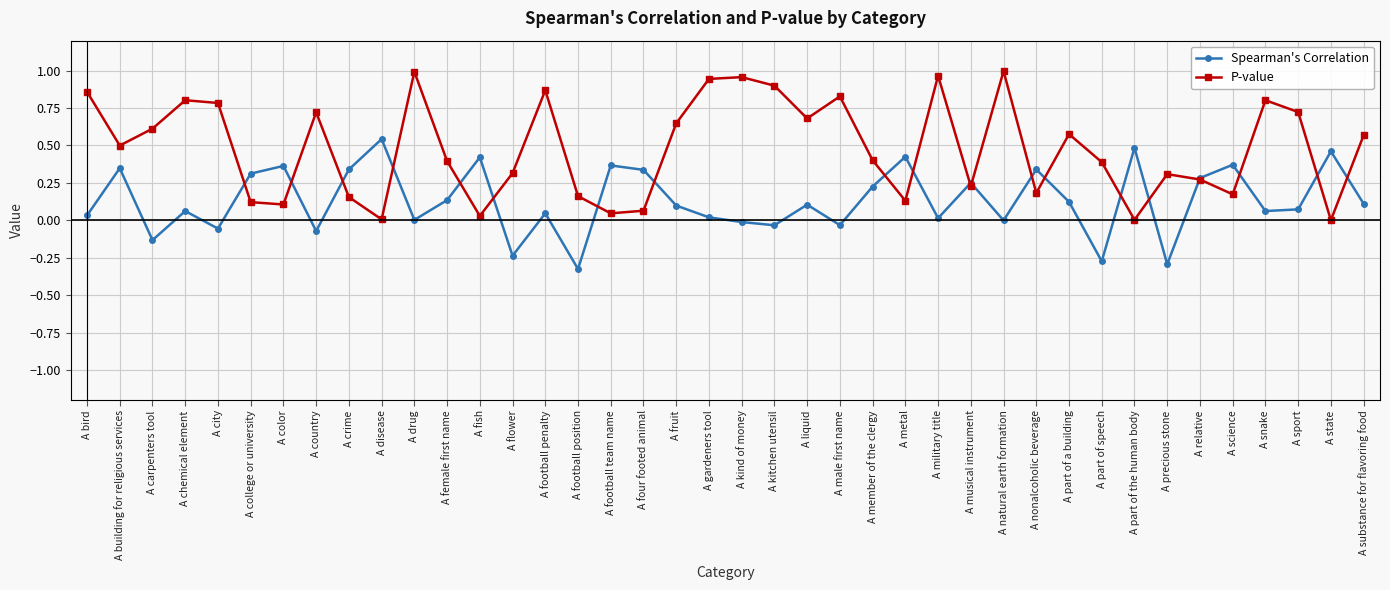

Rank the series at A college or university from lowest to highest value.

P-value, Spearman's Correlation